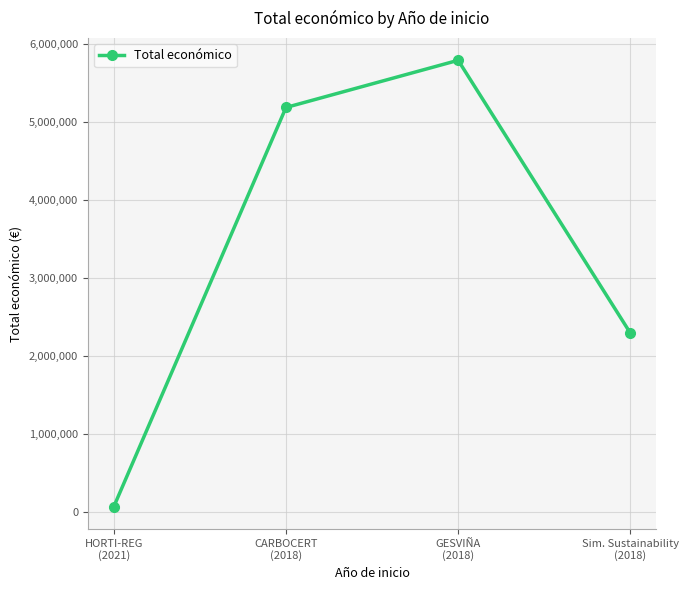

At which label is the value closest to 2931106?

Sim. Sustainability
(2018)